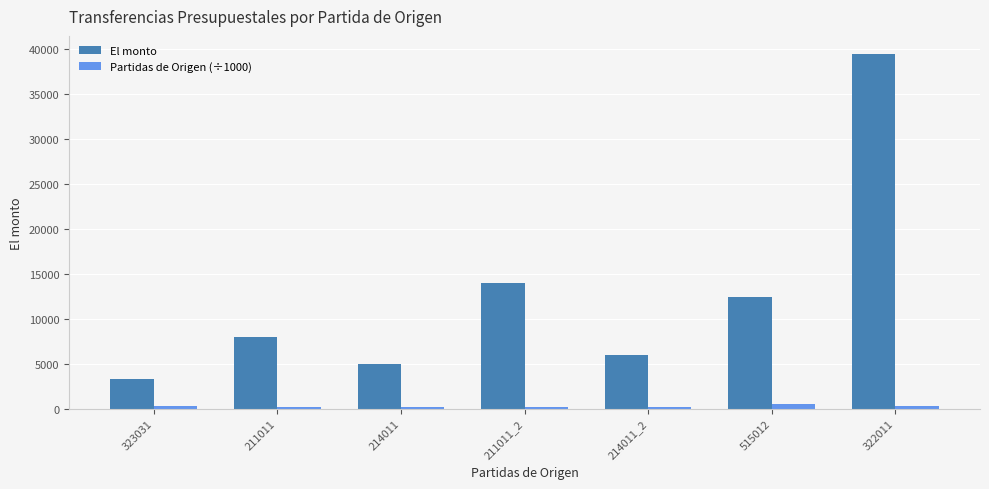

What is the maximum value for El monto?

39520.0